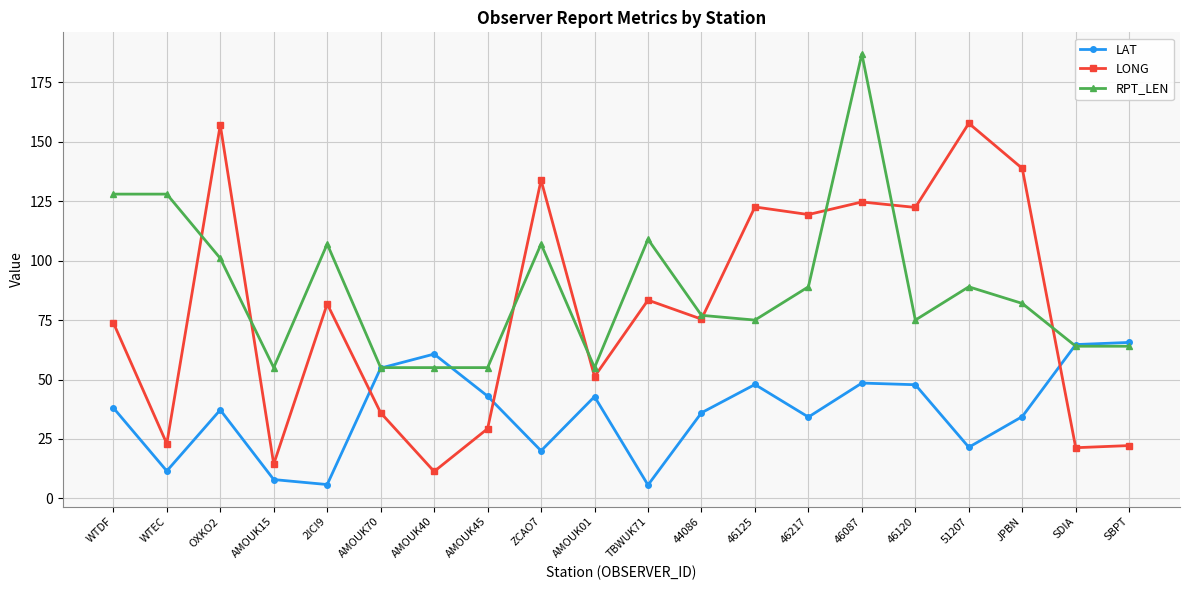

What position from the right is ZCAO7?

12